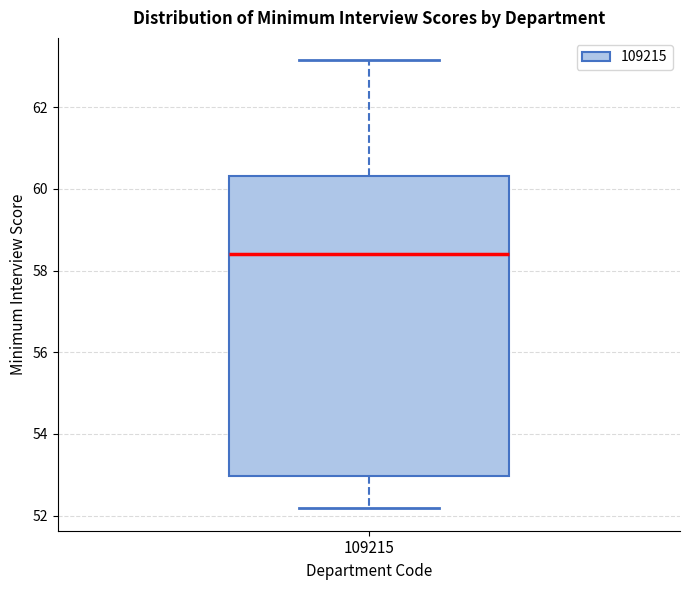

Where does the upper whisker of the box at x = 109215 end on the y-axis? The values are not printed on the chart, so give them approximately, as read against the axis.

63.2